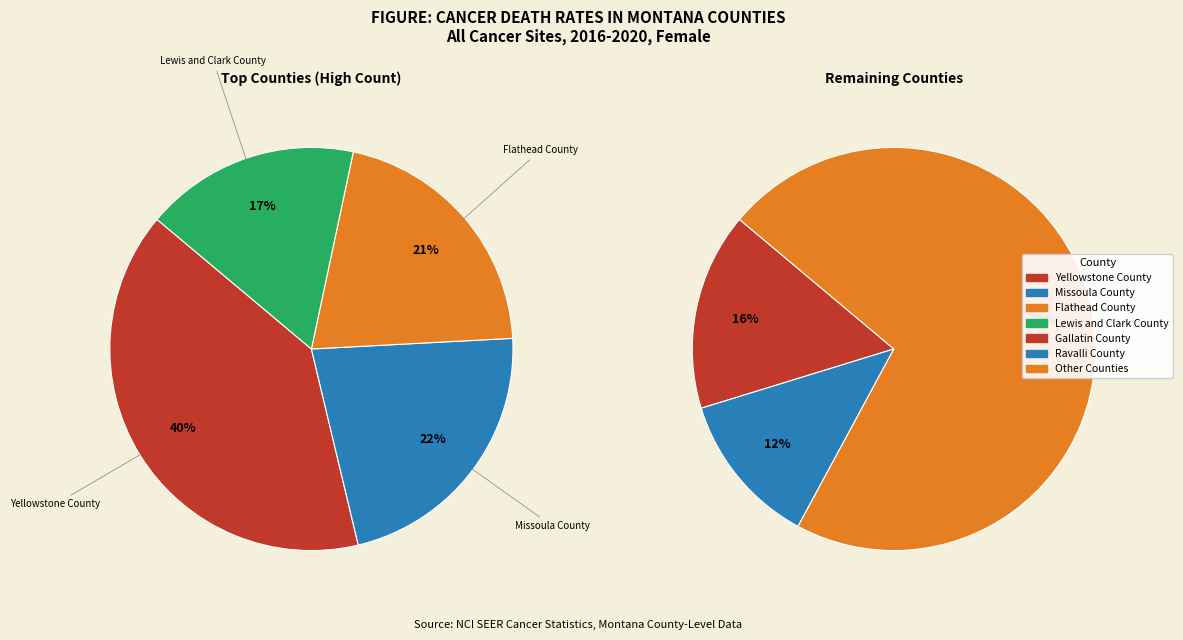

The Lake County slice represents 1% of the pie. True or false?

False